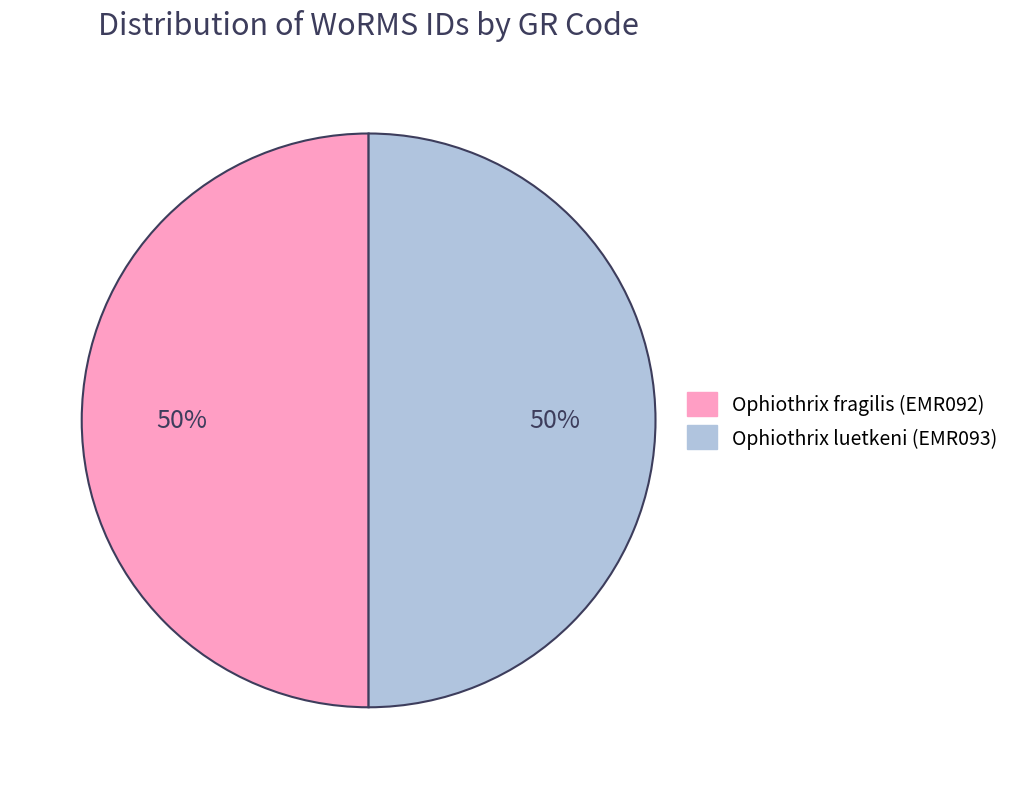

What percentage is the Ophiothrix luetkeni (EMR093) slice, to the nearest percent?

50%